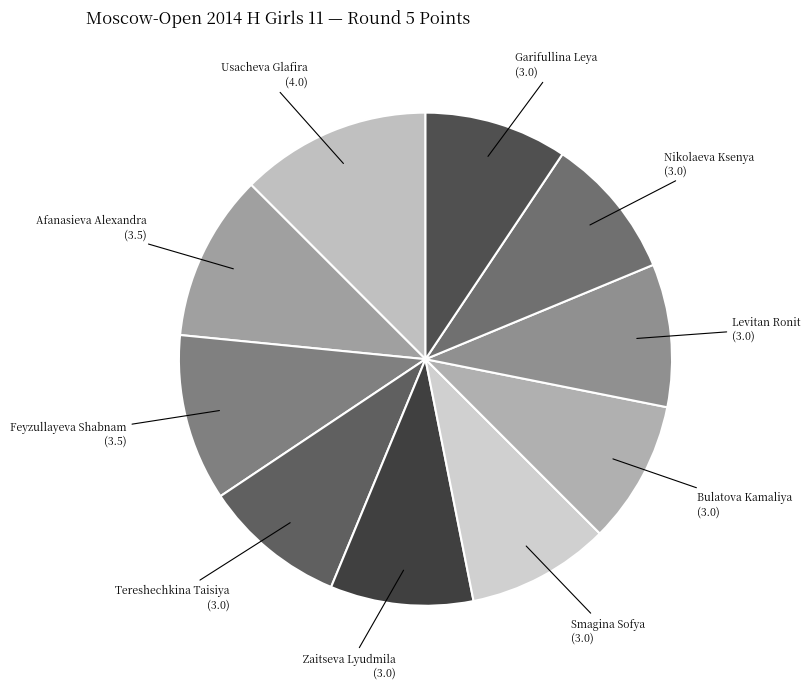

What is the ratio of the value at Usacheva Glafira to the value at Levitan Ronit?

1.3